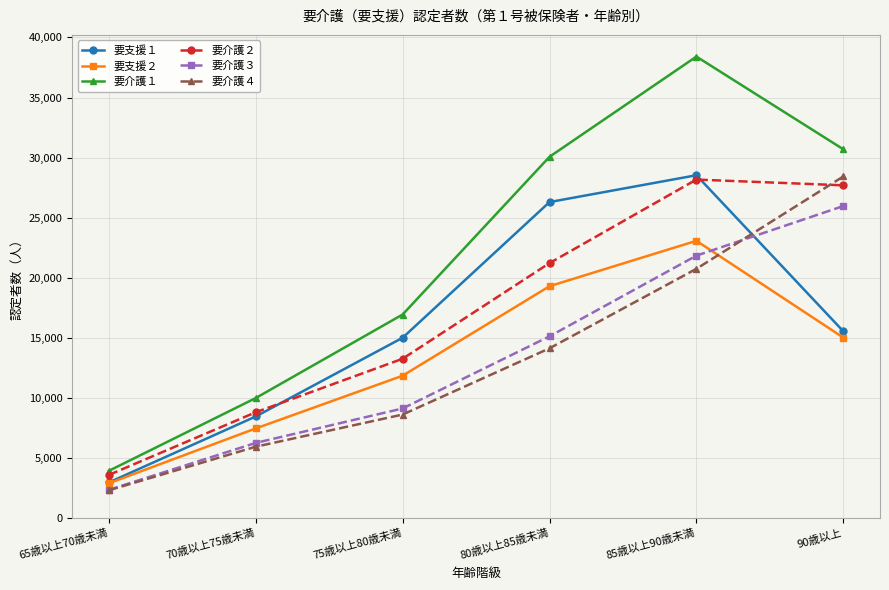

True or false: 要介護１ has more than 0 points higher than both neighbors.

True